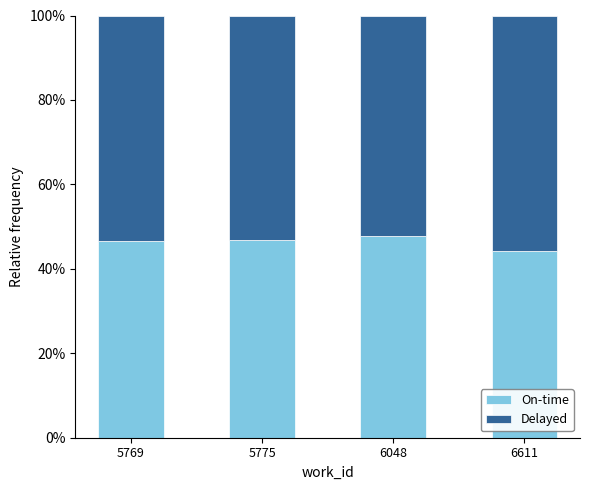

The On-time series shows 47.8 at 6048. True or false?

True